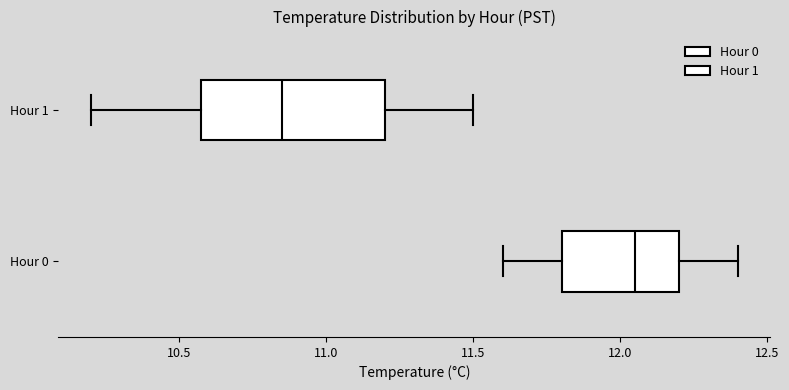

Reading bottom to top, read every box against the x-axis: the position of its median line, the range the box covers, and the ends of its whiskers. The values are not printed on the chart, so give them approximately, as read against the axis.

Hour 0: median 12.05, box 11.80 to 12.20, whiskers 11.60 to 12.40
Hour 1: median 10.85, box 10.60 to 11.20, whiskers 10.20 to 11.50